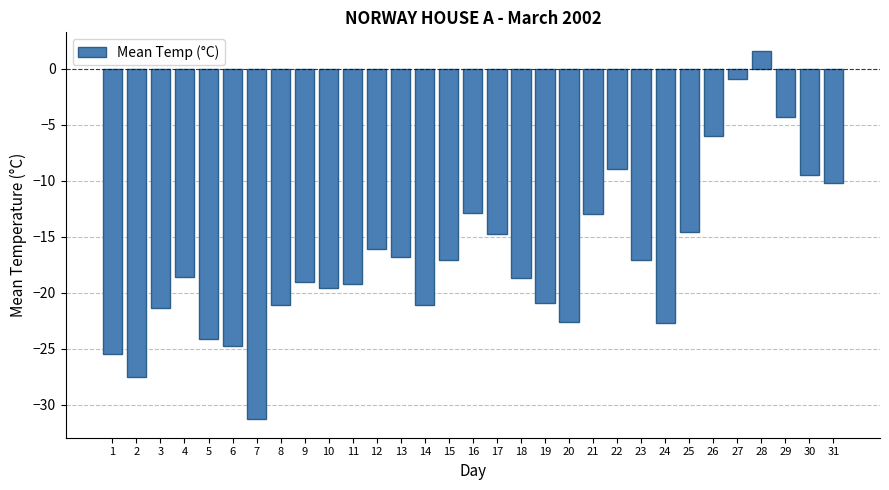

Which has a higher value, 31 or 18?

31